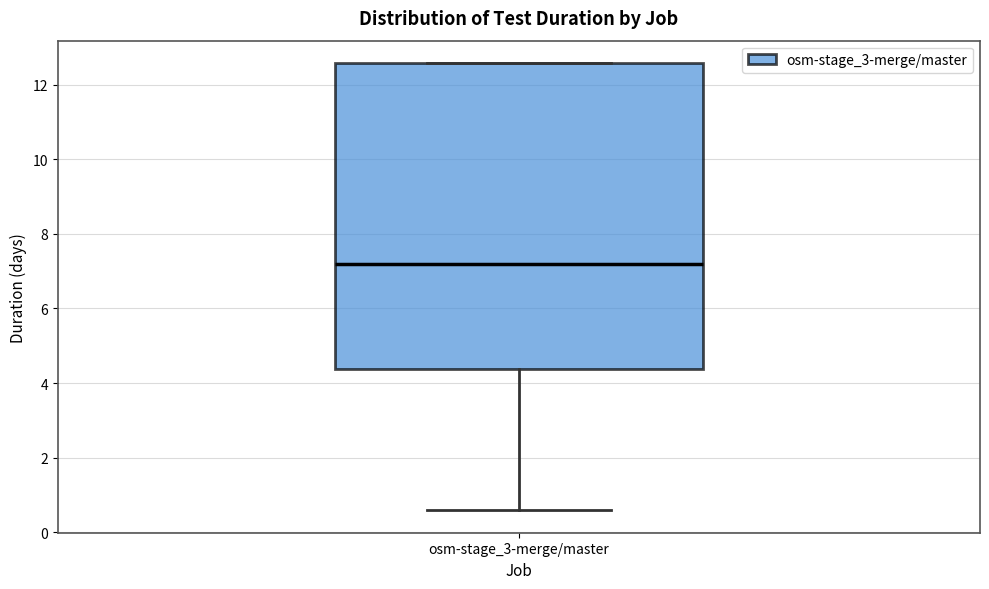

Transcribe this box plot: give where the median line is, the range the box spans, and where the two whiskers end, as read against the y-axis. The values are not printed on the chart, so give them approximately, as read against the axis.

median 7.2, box 4.4 to 12.6, whiskers 0.6 to 12.6